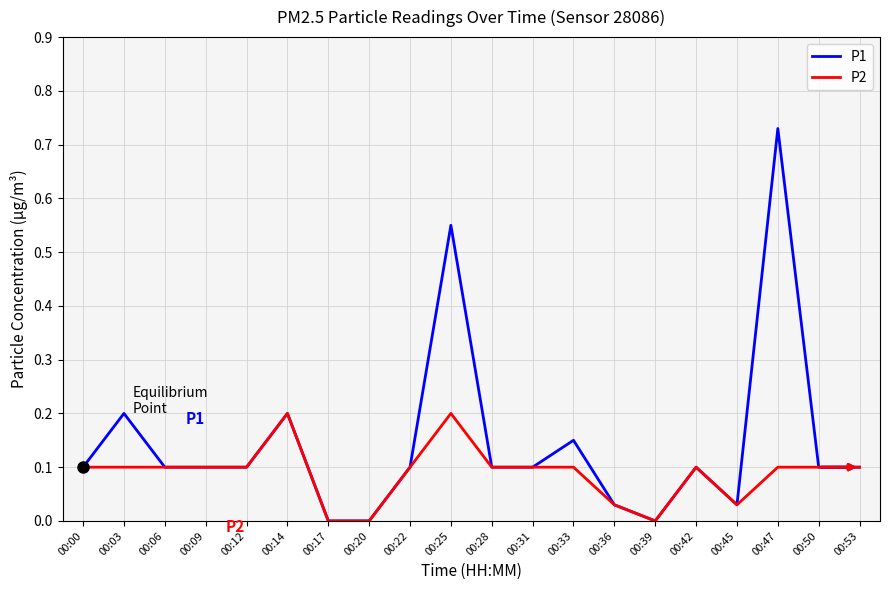

What value does the P2 series have at 00:25?

0.2